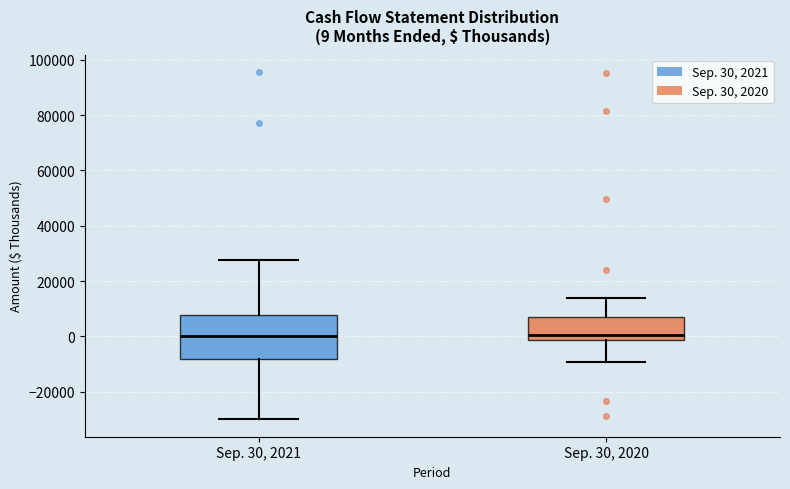

Which box is the tallest, from its lower edge to its upper edge?

Sep. 30, 2021